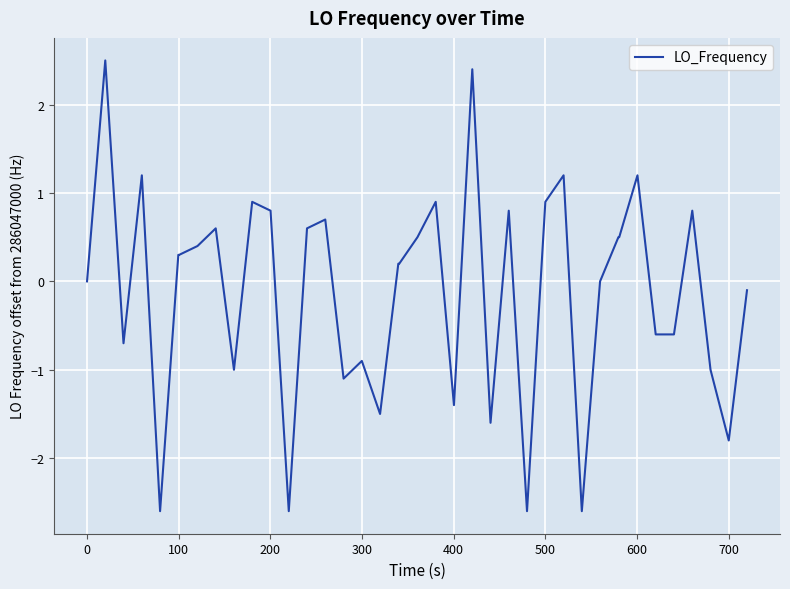

Reading left to right, list all the values displayed in this chart.

0.0	2.5	-0.7	1.2	-2.6	0.3	0.3	0.4	0.6	-1.0	0.9	0.8	-2.6	0.6	0.7	-1.1	-0.9	-1.5	0.2	0.2	0.5	0.9	-1.4	2.4	-1.6	0.8	-2.6	0.9	1.2	-2.6	0.0	0.5	0.5	1.2	-0.6	-0.6	0.8	-1.0	-1.8	-0.1